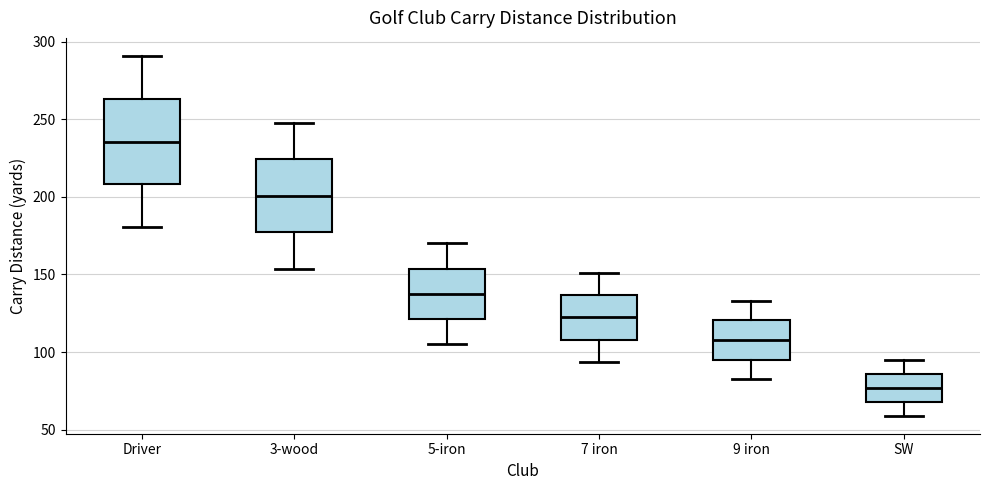

Which box is the tallest, from its lower edge to its upper edge?

Driver